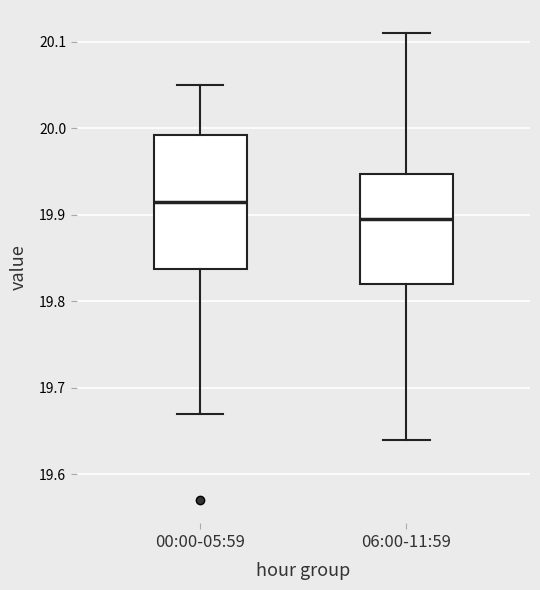

Reading left to right, read every box against the y-axis: the position of its median line, the range the box covers, and the ends of its whiskers. The values are not printed on the chart, so give them approximately, as read against the axis.

00:00-05:59: median 19.92, box 19.84 to 19.99, whiskers 19.67 to 20.05
06:00-11:59: median 19.90, box 19.82 to 19.95, whiskers 19.64 to 20.11